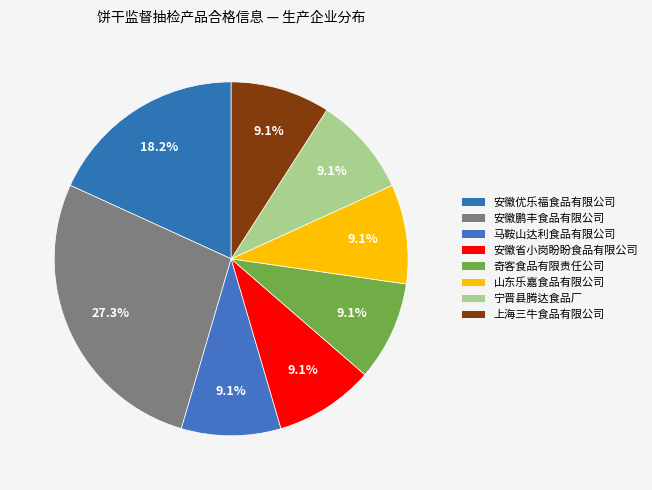

What is the total percentage of 安徽省小岗盼盼食品有限公司 and 奇客食品有限责任公司?

18.2%